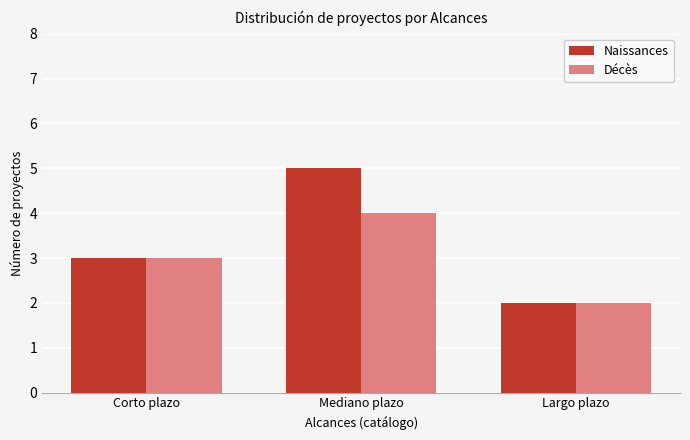

At which label is Décès closest to 3?

Corto plazo